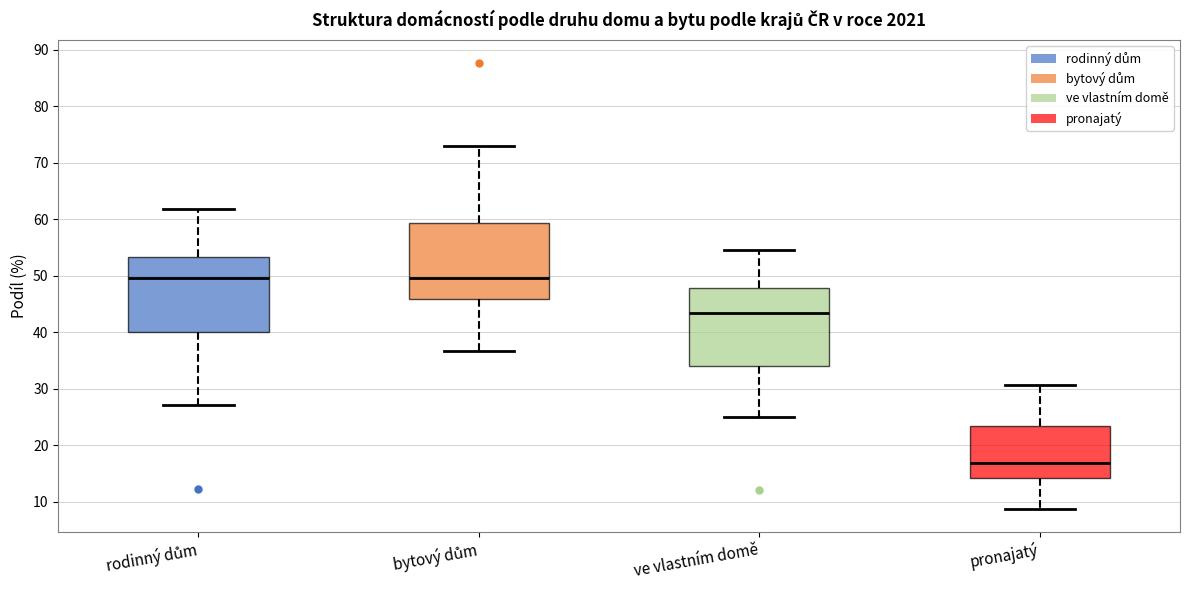

Reading left to right, transcribe this box plot: for each box, give where its median line is, the range the box spans, and where its two whiskers end, as read against the y-axis. The values are not printed on the chart, so give them approximately, as read against the axis.

rodinný dům: median 50, box 40 to 53, whiskers 27 to 62
bytový dům: median 50, box 46 to 59, whiskers 37 to 73
ve vlastním domě: median 44, box 34 to 48, whiskers 25 to 55
pronajatý: median 17, box 14 to 23, whiskers 9 to 31